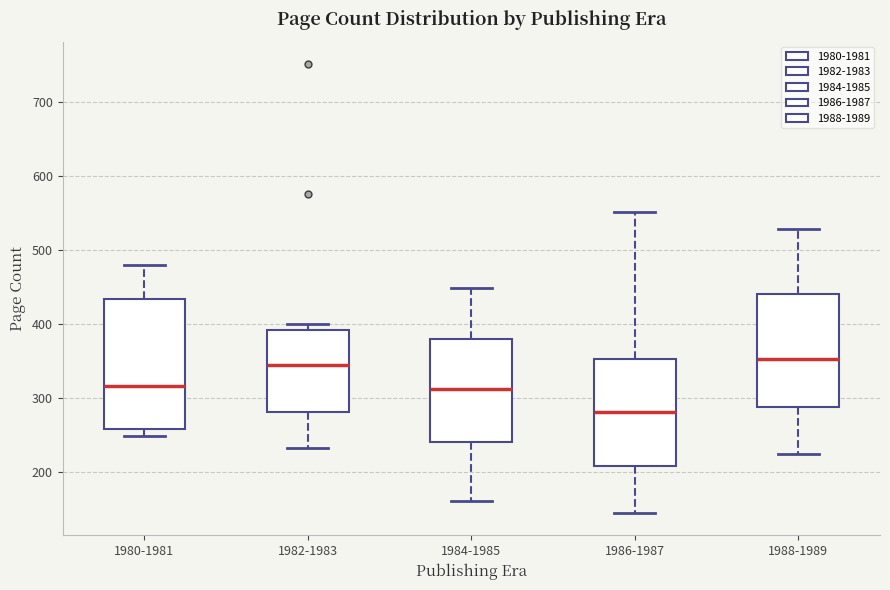

Where does the lower whisker of the box for 1984-1985 end on the y-axis? The values are not printed on the chart, so give them approximately, as read against the axis.

160